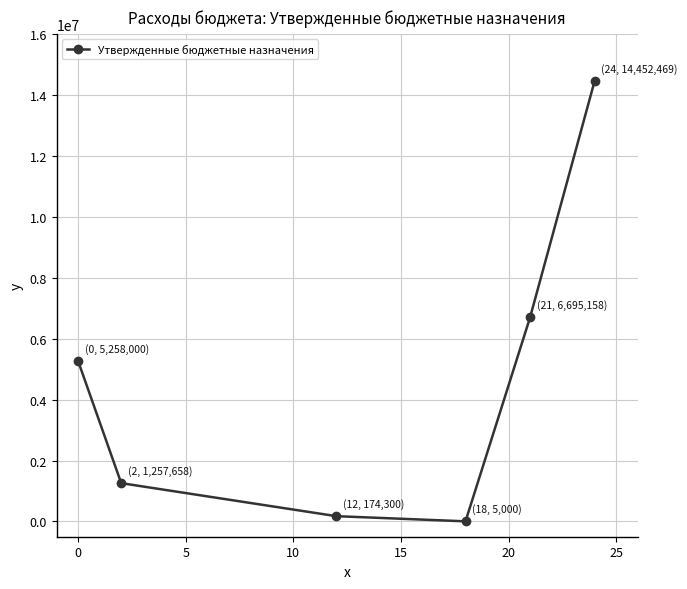

Reading left to right, list all the values displayed in this chart.

5258000	1257658	174300	5000	6695158	14452469